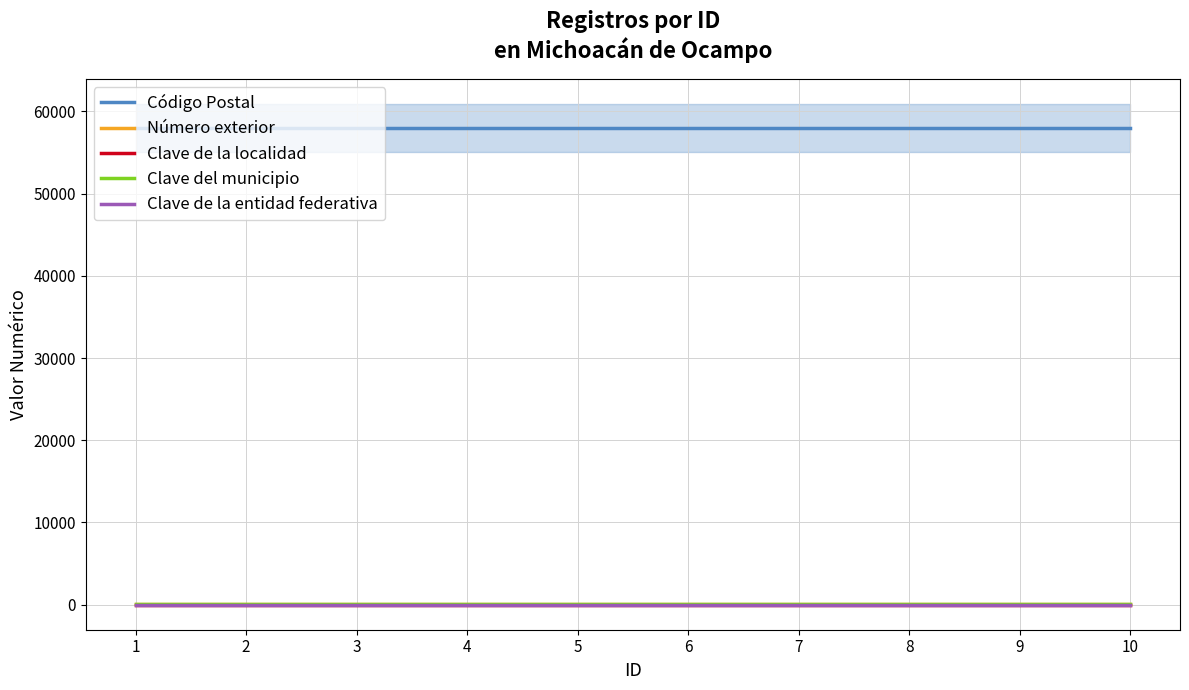

The Clave de la localidad series shows 1 at 3. True or false?

True